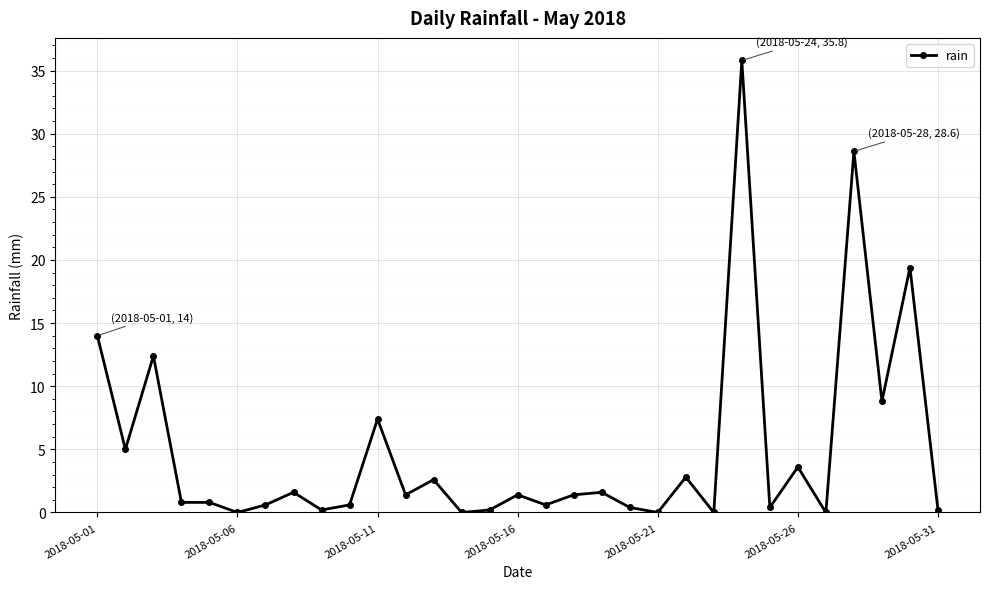

True or false: there are more than 2 points higher than both neighbors.

True